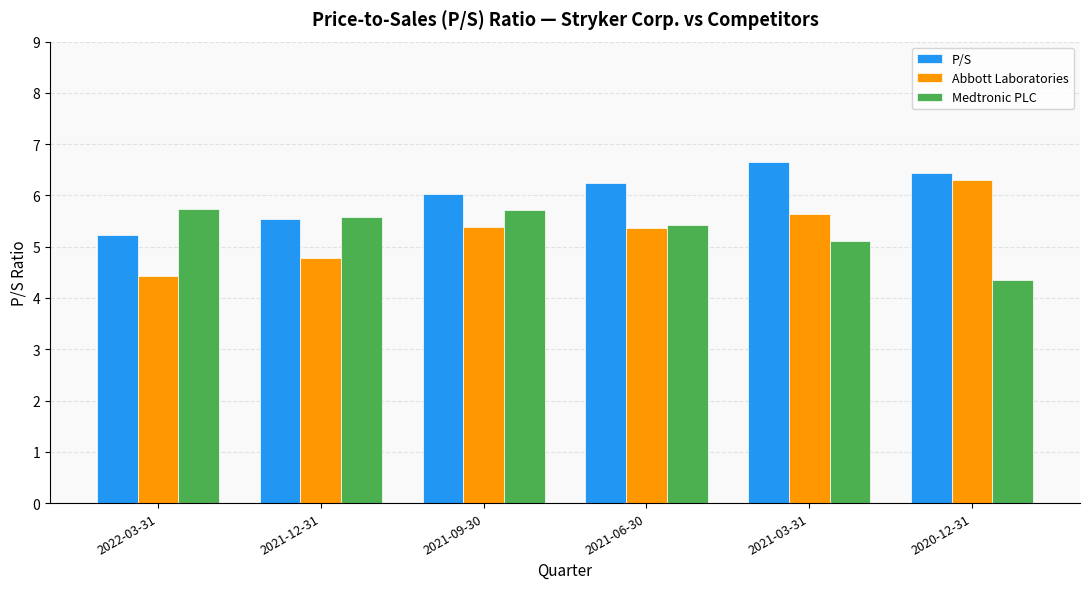

Where is P/S nearest to the value 5?

2022-03-31